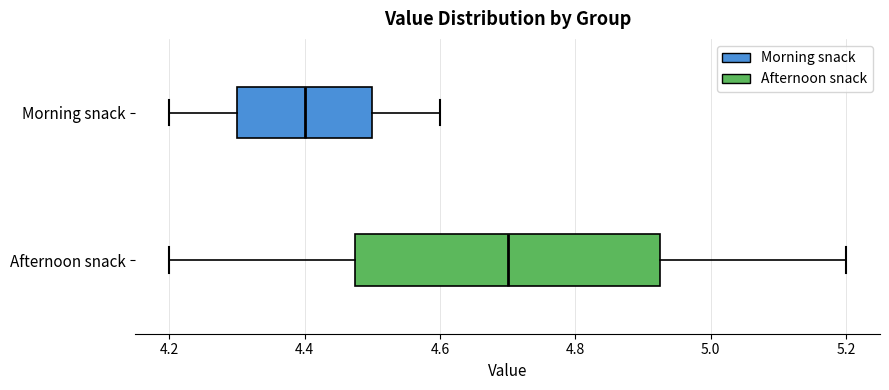

Reading bottom to top, read every box against the x-axis: the position of its median line, the range the box covers, and the ends of its whiskers. The values are not printed on the chart, so give them approximately, as read against the axis.

Afternoon snack: median 4.70, box 4.48 to 4.92, whiskers 4.20 to 5.20
Morning snack: median 4.40, box 4.30 to 4.50, whiskers 4.20 to 4.60